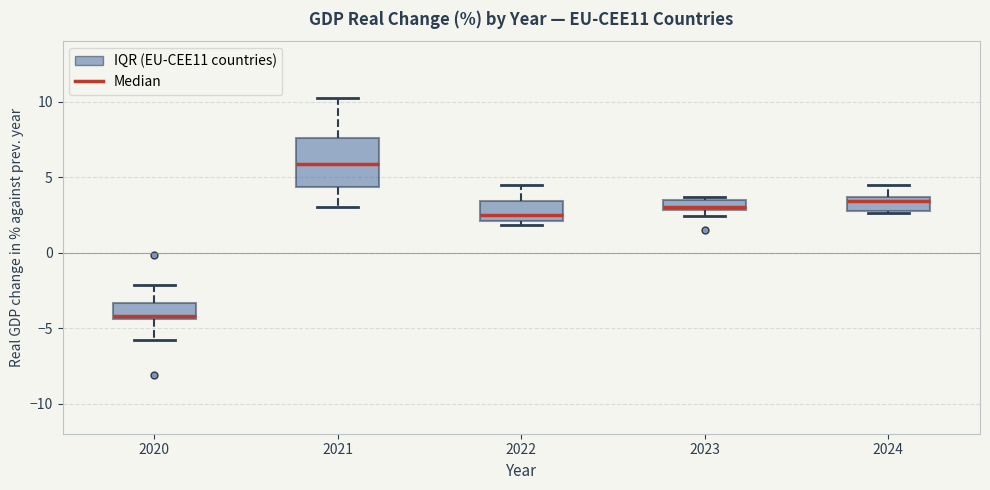

Comparing the boxes themselves (not the whiskers), which one is the tallest?

2021